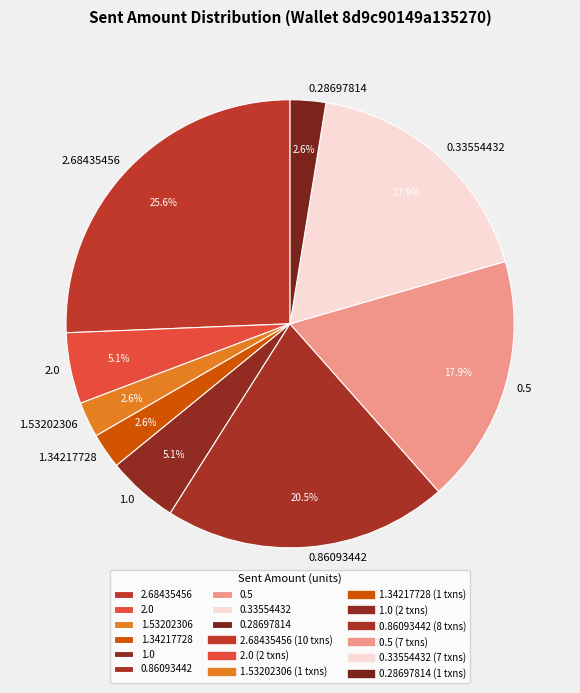

What is the largest slice in the pie chart?

2.68435456